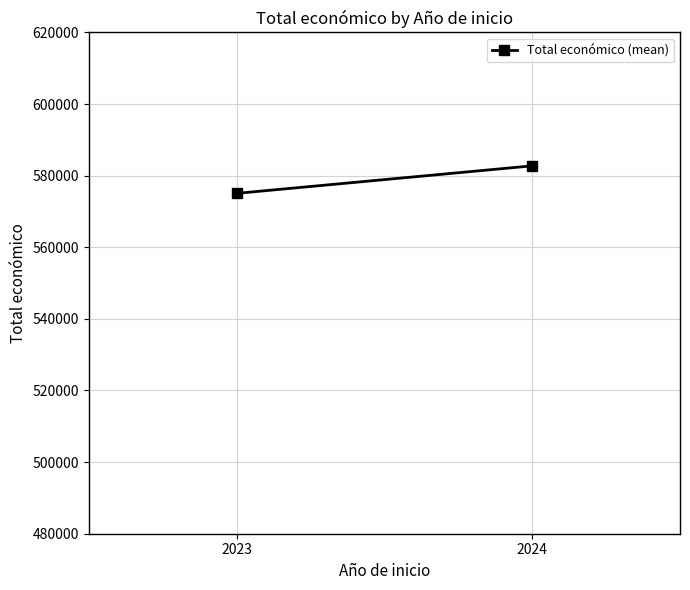

What is the approximate value at 2023?

575052.5